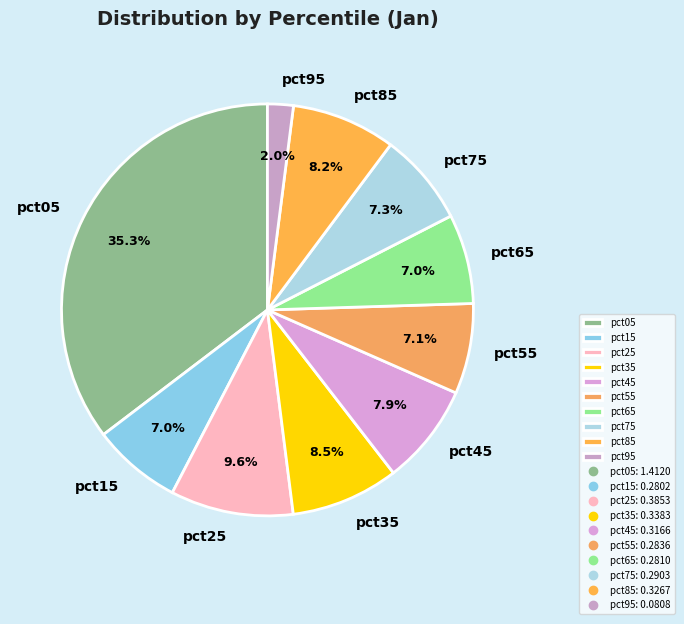

To the nearest percent, what percentage of the pie is pct65?

7%